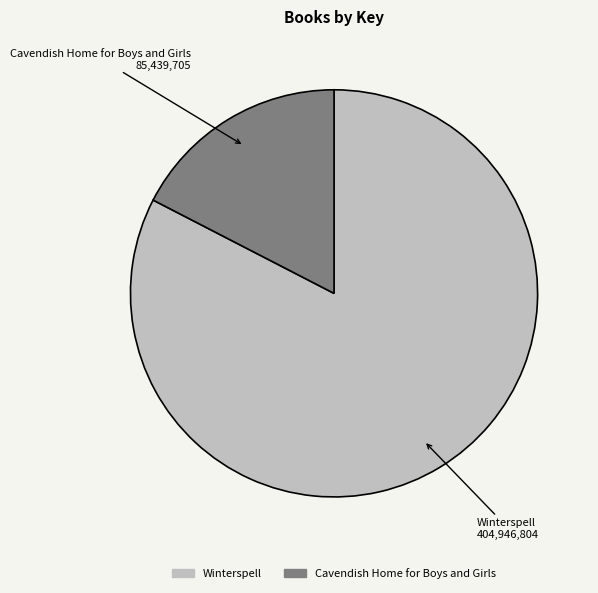

Which slice is the smallest?

Cavendish Home for Boys and Girls